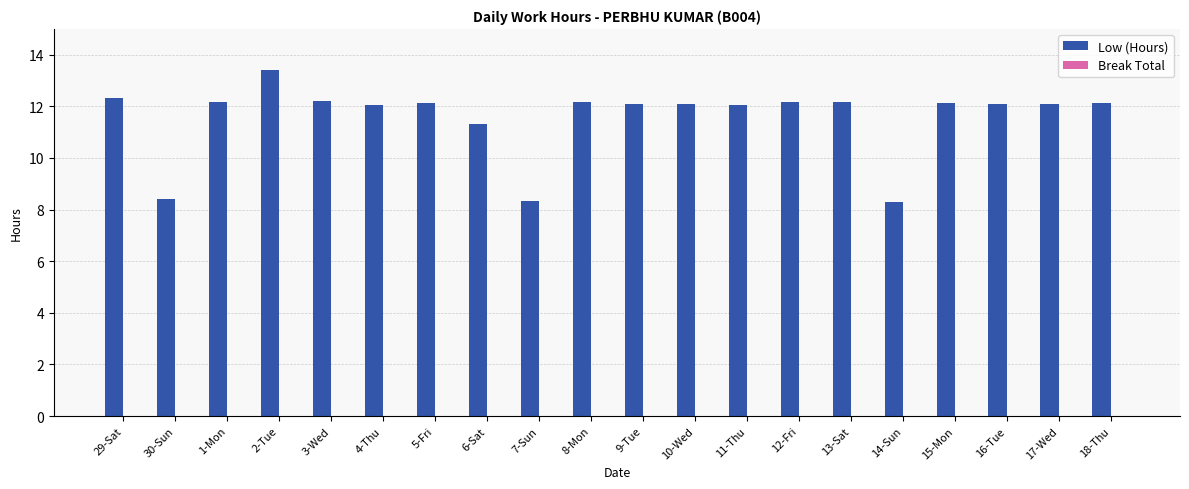

Does the chart contain any negative values?

No